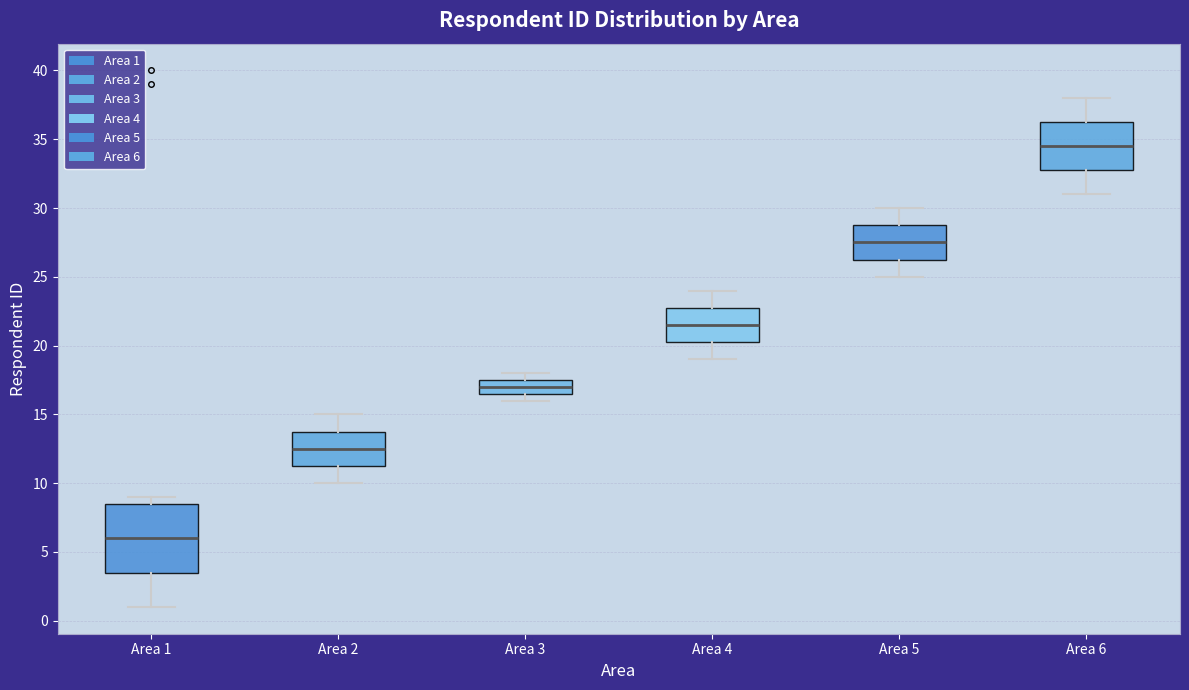

Comparing the boxes themselves (not the whiskers), which one is the tallest?

Area 1